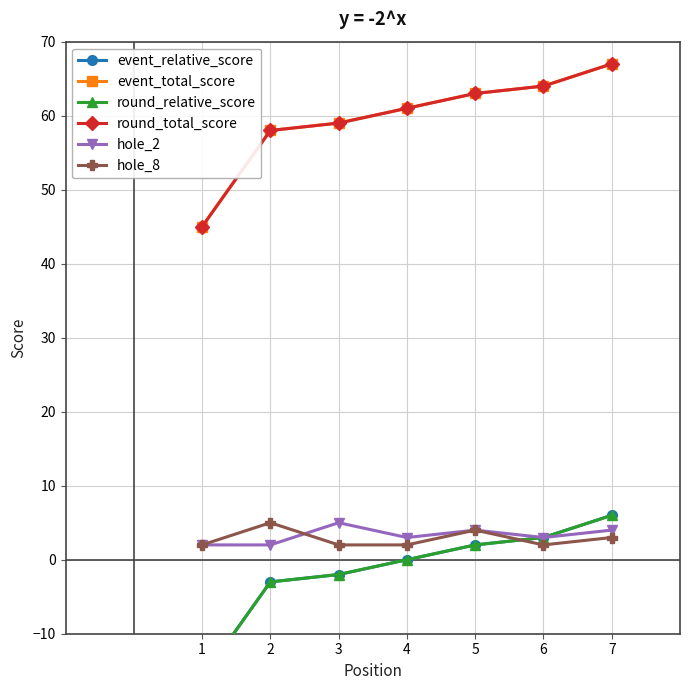

The value of hole_2 at 5 is 3. True or false?

False